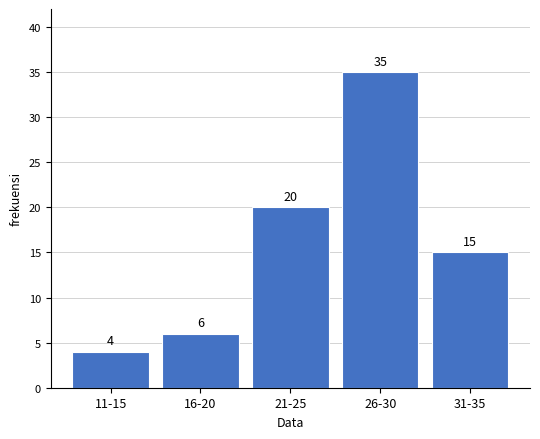

Reading right to left, what are all the values shown in this chart?

31-35=15	26-30=35	21-25=20	16-20=6	11-15=4